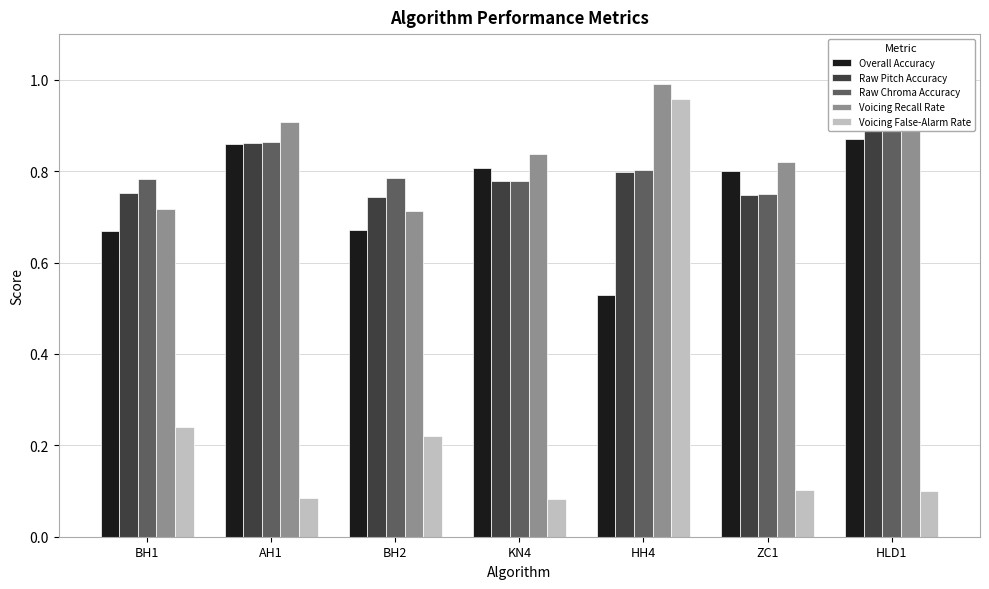

How many groups of bars are there?

7